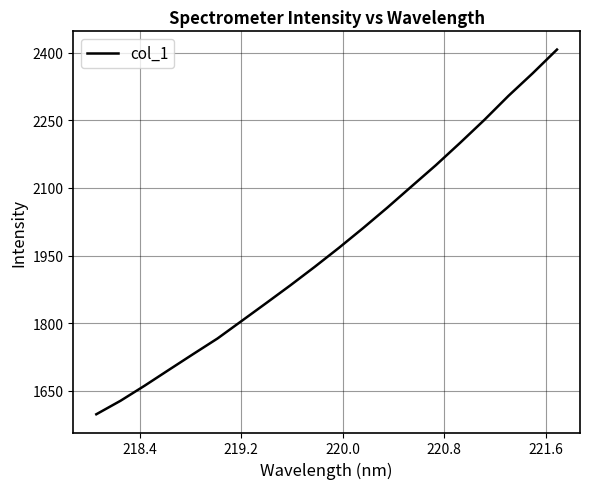

What is the maximum value shown in the chart?

2407.1